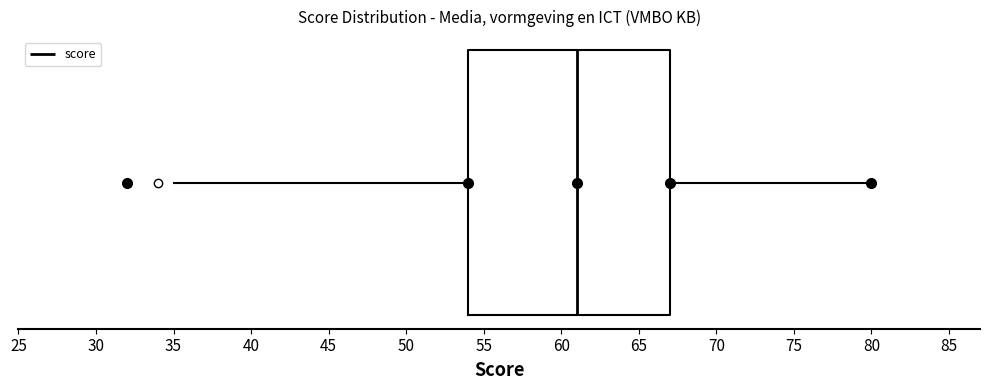

Transcribe this box plot: give where the median line is, the range the box spans, and where the two whiskers end, as read against the x-axis. The values are not printed on the chart, so give them approximately, as read against the axis.

median 61, box 54 to 67, whiskers 35 to 80